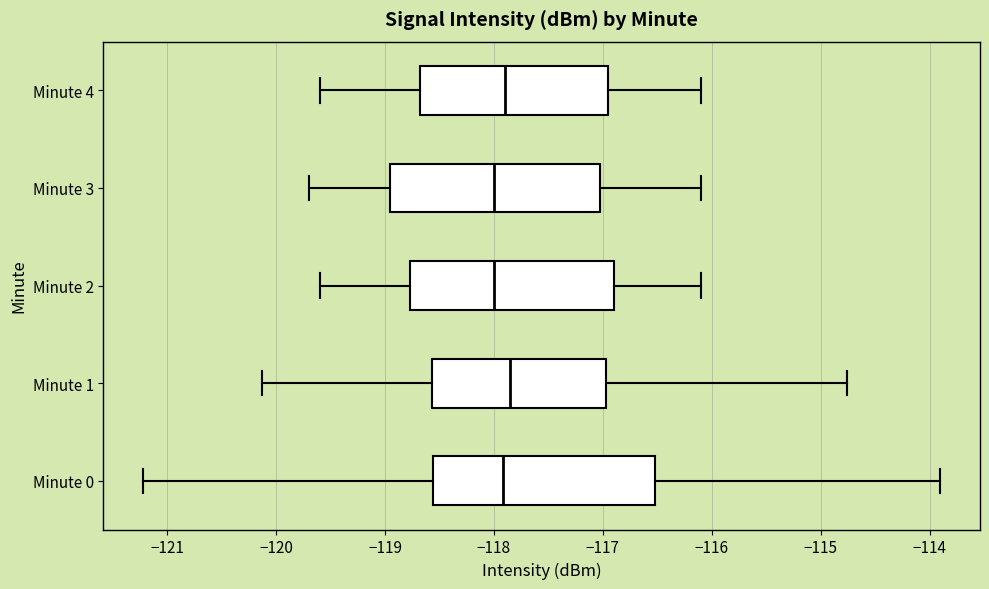

Where is the right edge of the box for Minute 1 on the x-axis? The values are not printed on the chart, so give them approximately, as read against the axis.

-117.0